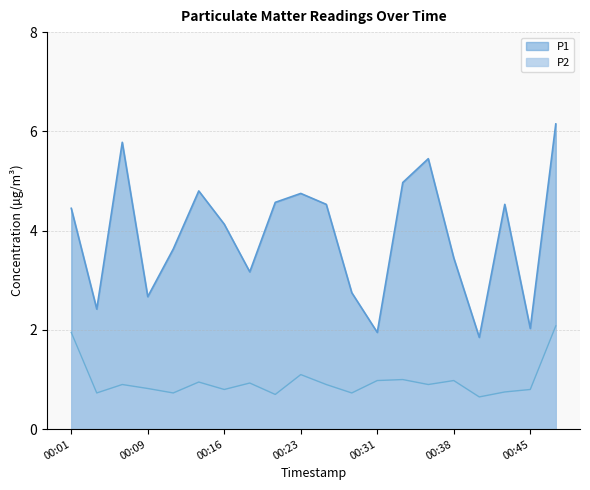

Is the value of P1 at 00:28 greater than the value of P2 at 00:16?

Yes